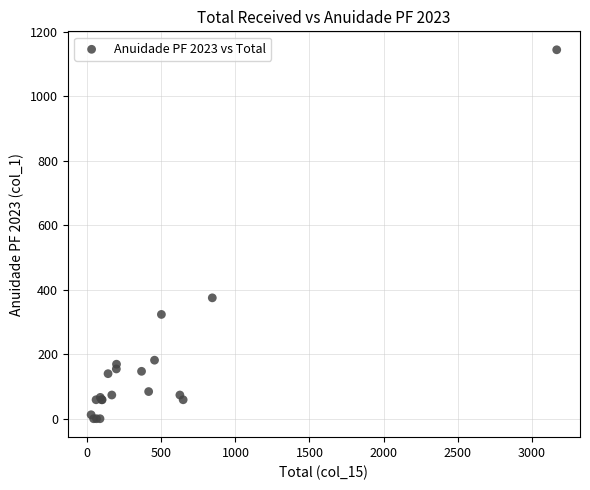

What Y value in the scatter plot is closest to 572?

374.9